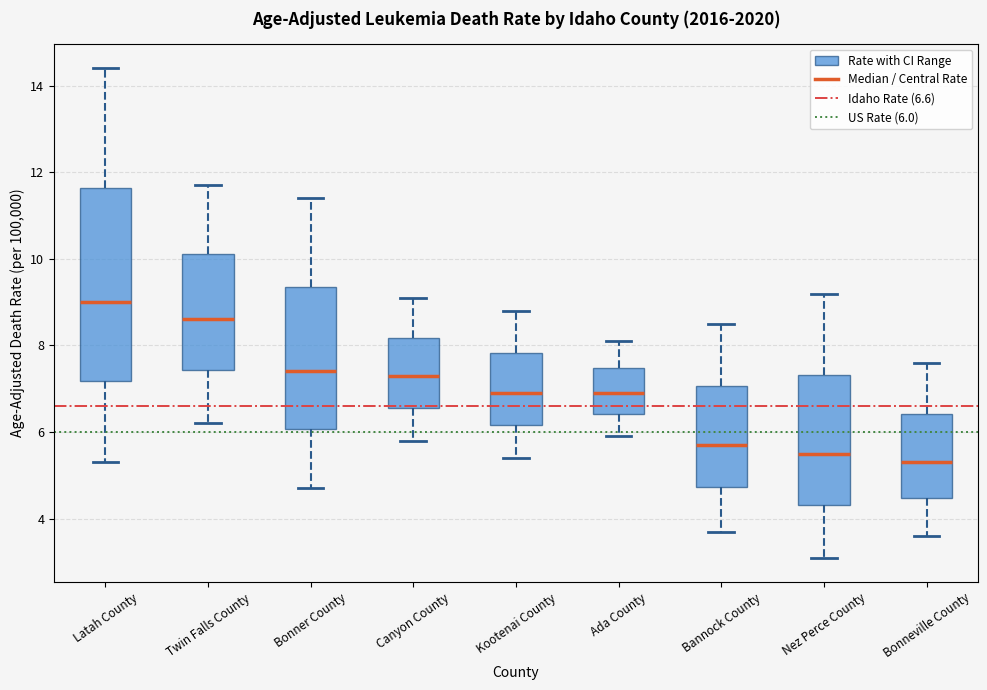

Reading left to right, read every box against the y-axis: the position of its median line, the range the box covers, and the ends of its whiskers. The values are not printed on the chart, so give them approximately, as read against the axis.

Latah County: median 9.0, box 7.2 to 11.6, whiskers 5.4 to 14.4
Twin Falls County: median 8.6, box 7.4 to 10.2, whiskers 6.2 to 11.8
Bonner County: median 7.4, box 6.0 to 9.4, whiskers 4.8 to 11.4
Canyon County: median 7.4, box 6.6 to 8.2, whiskers 5.8 to 9.2
Kootenai County: median 7.0, box 6.2 to 7.8, whiskers 5.4 to 8.8
Ada County: median 7.0, box 6.4 to 7.4, whiskers 6.0 to 8.2
Bannock County: median 5.8, box 4.8 to 7.0, whiskers 3.8 to 8.6
Nez Perce County: median 5.6, box 4.4 to 7.4, whiskers 3.2 to 9.2
Bonneville County: median 5.4, box 4.4 to 6.4, whiskers 3.6 to 7.6